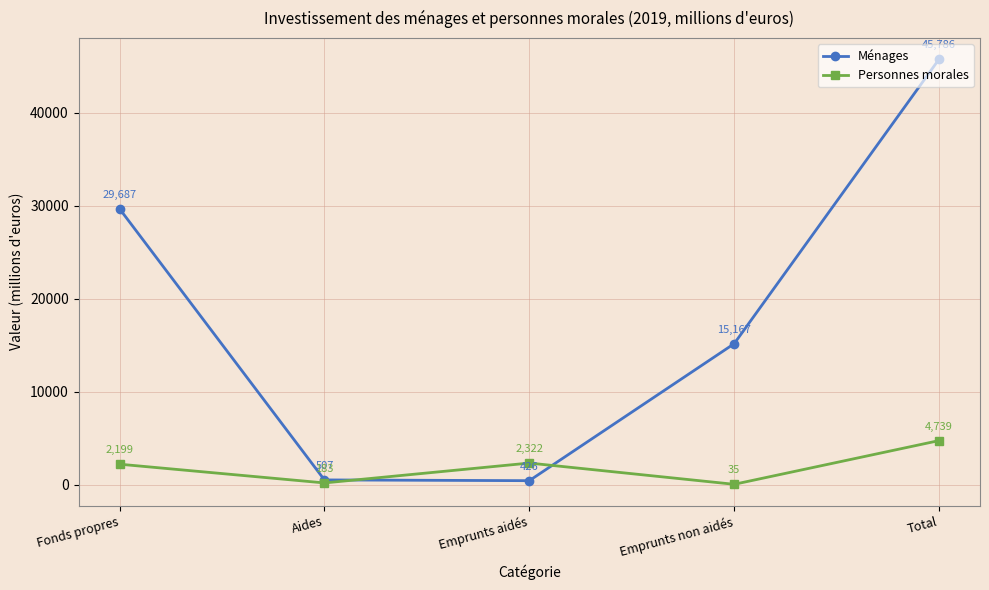

The value of Personnes morales at Fonds propres is 2199. True or false?

True